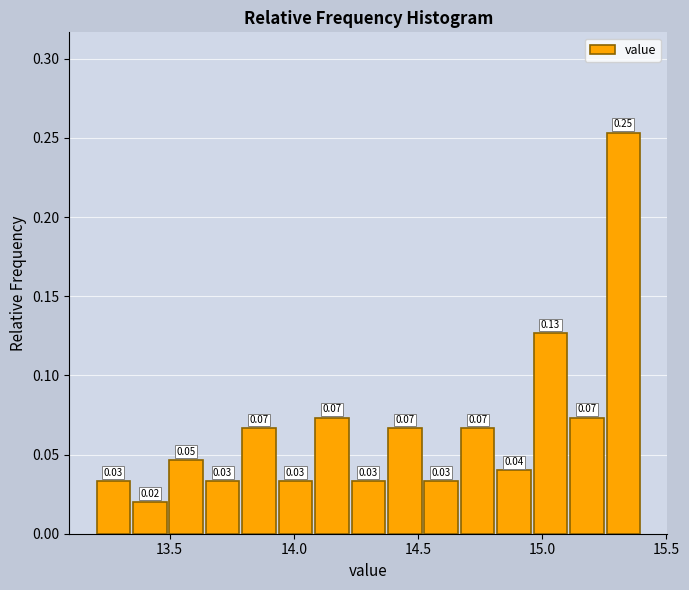

Read against the x-axis, roughly where is the centre of the tallest bar?

15.35